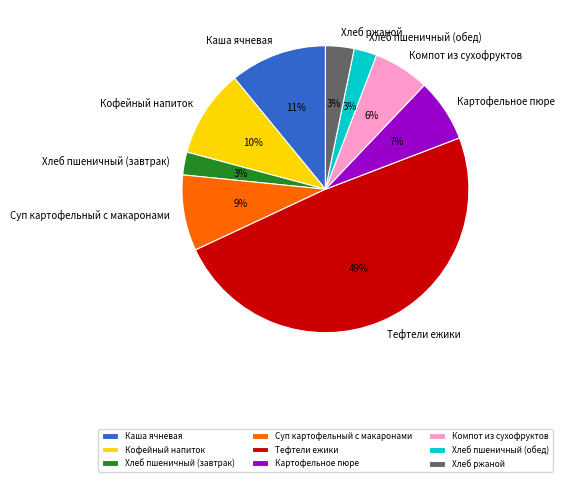

True or false: Картофельное пюре accounts for 14% of the total.

False